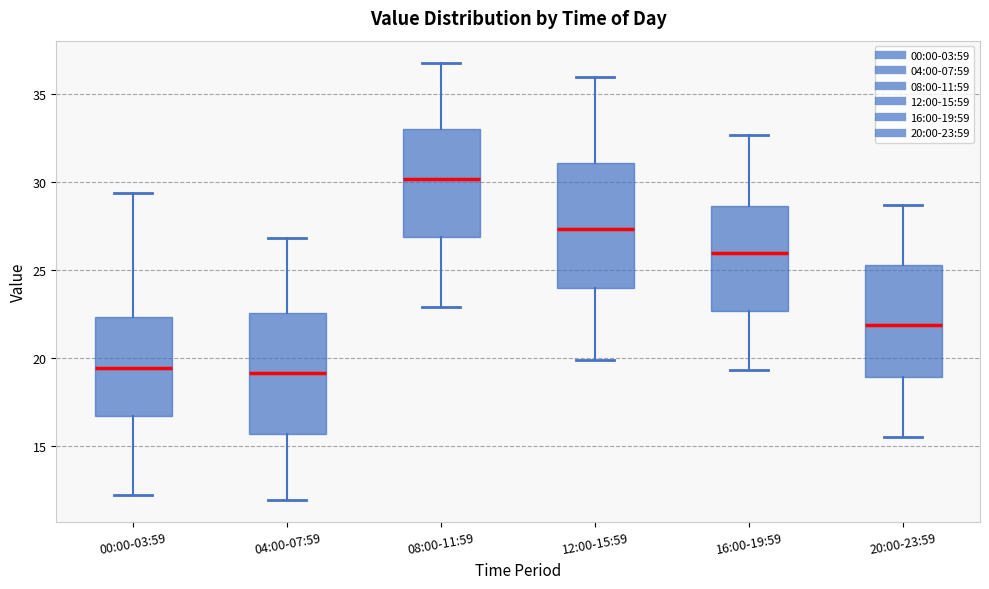

Reading left to right, read every box against the y-axis: the position of its median line, the range the box covers, and the ends of its whiskers. The values are not printed on the chart, so give them approximately, as read against the axis.

00:00-03:59: median 19.5, box 16.5 to 22.5, whiskers 12.0 to 29.5
04:00-07:59: median 19.0, box 15.5 to 22.5, whiskers 12.0 to 27.0
08:00-11:59: median 30.0, box 27.0 to 33.0, whiskers 23.0 to 37.0
12:00-15:59: median 27.5, box 24.0 to 31.0, whiskers 20.0 to 36.0
16:00-19:59: median 26.0, box 22.5 to 28.5, whiskers 19.5 to 32.5
20:00-23:59: median 22.0, box 19.0 to 25.5, whiskers 15.5 to 28.5